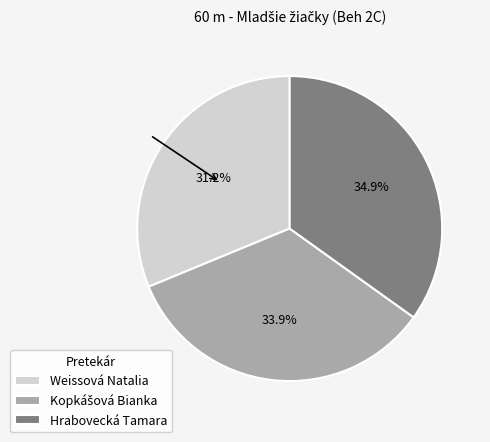

What is the total percentage of Hrabovecká Tamara and Weissová Natalia?

66.1%